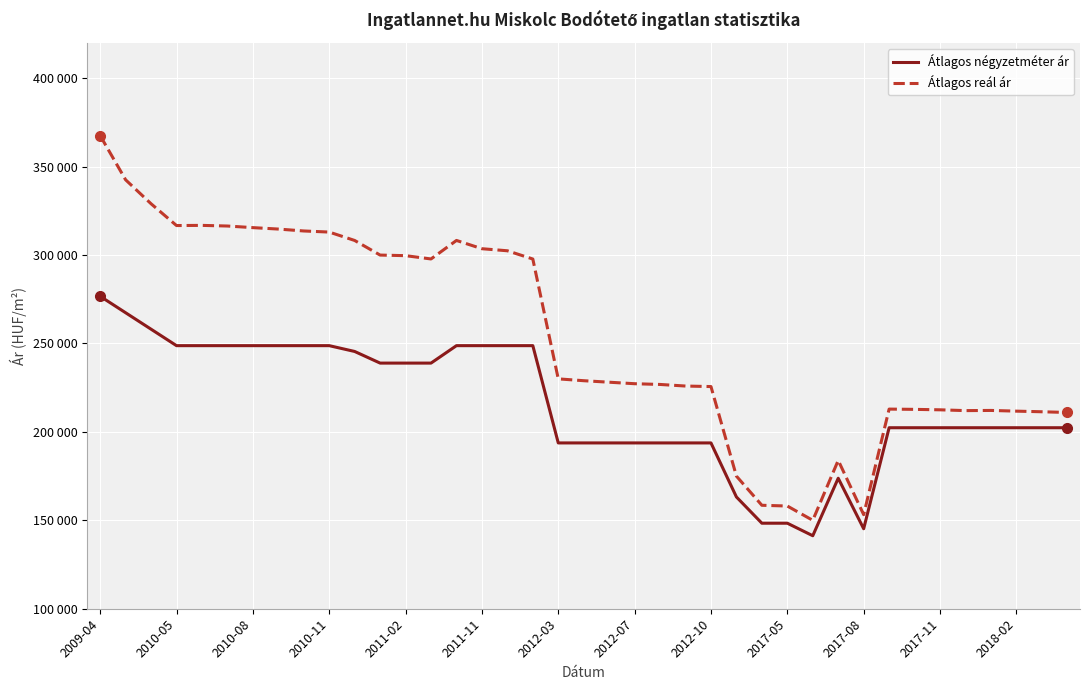

Which series has the largest total across all categories?

Átlagos reál ár